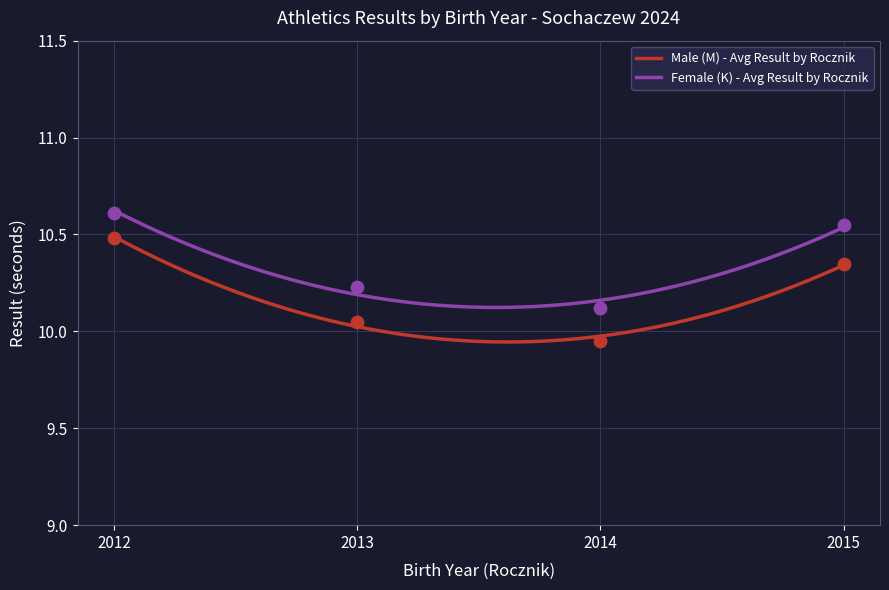

Which series has the largest total across all categories?

Female (K) - Avg Result by Rocznik